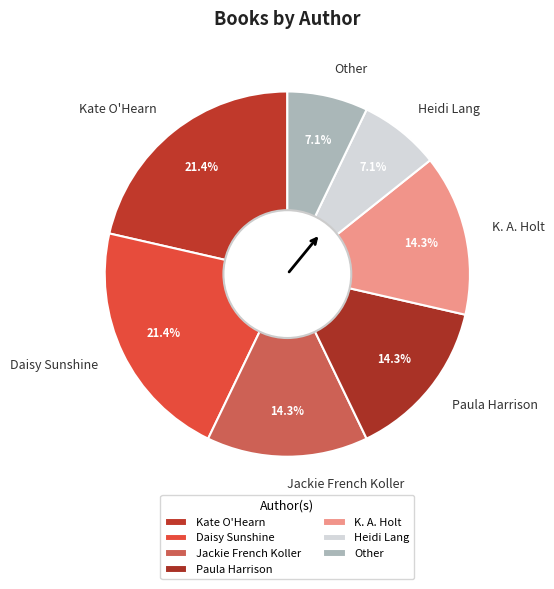

Does Paula Harrison represent more than half of the total?

No